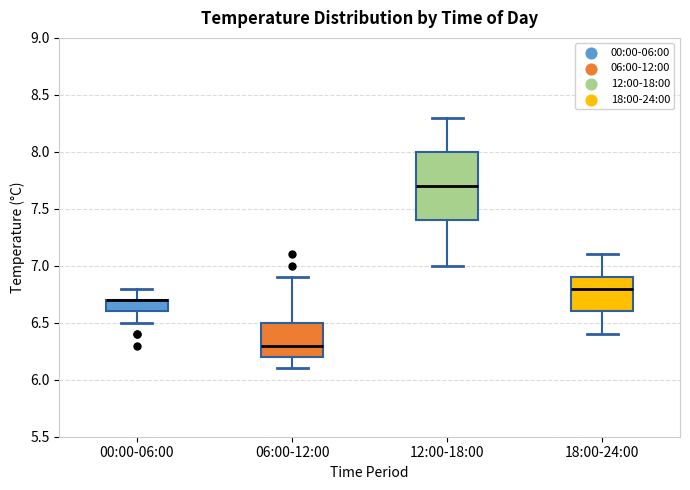

Which box is the tallest, from its lower edge to its upper edge?

12:00-18:00